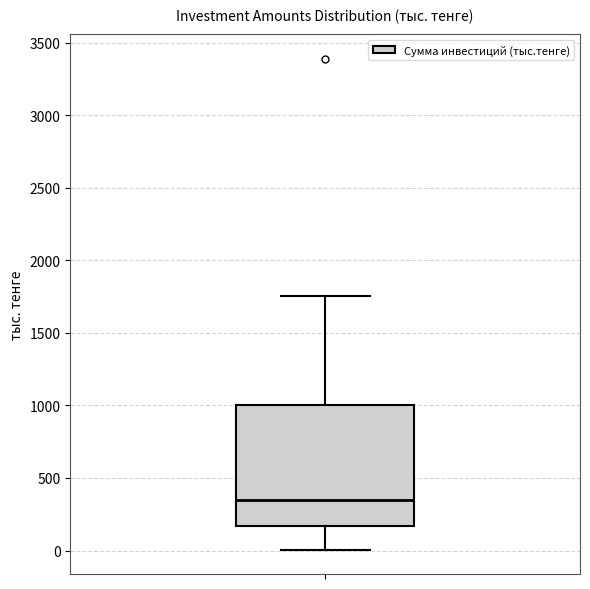

Where is the lower edge of the box on the y-axis? The values are not printed on the chart, so give them approximately, as read against the axis.

150